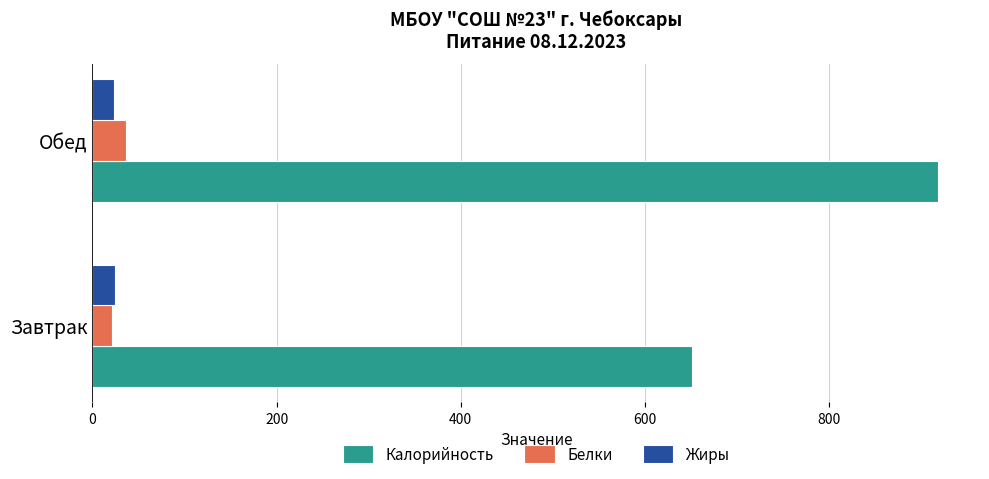

Which series has the widest spread of values?

Калорийность